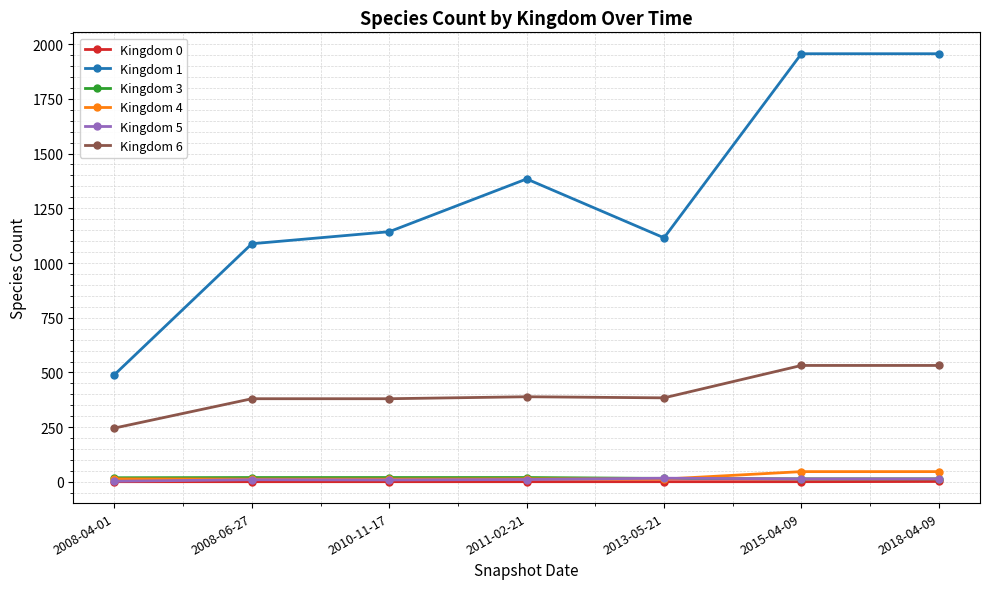

How many data points does each series have?

7